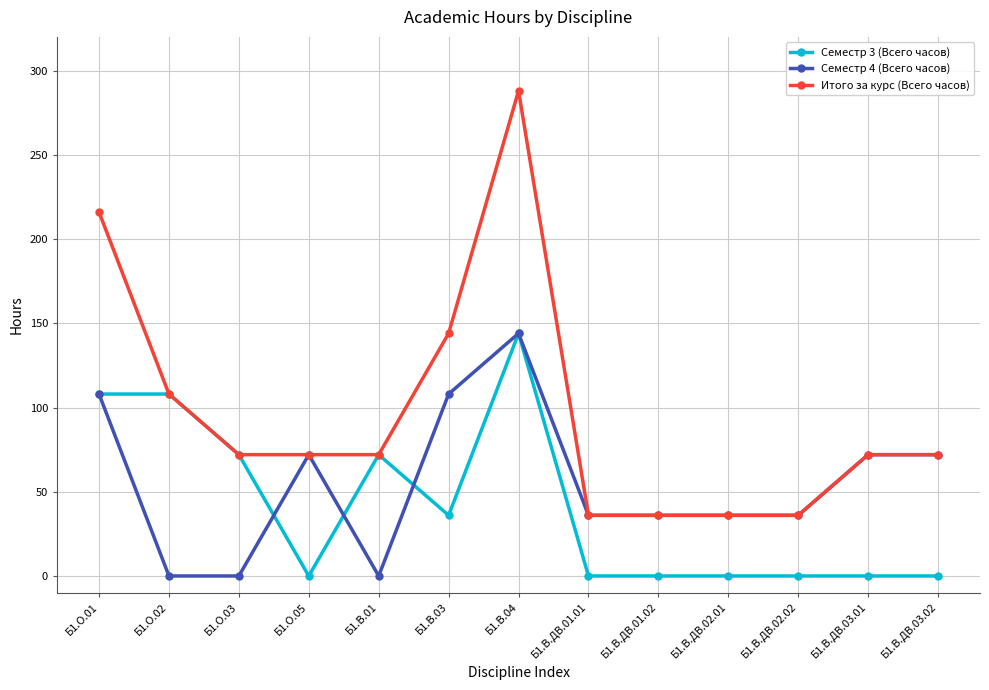

How many data points in Семестр 3 (Всего часов) are above 0?

6